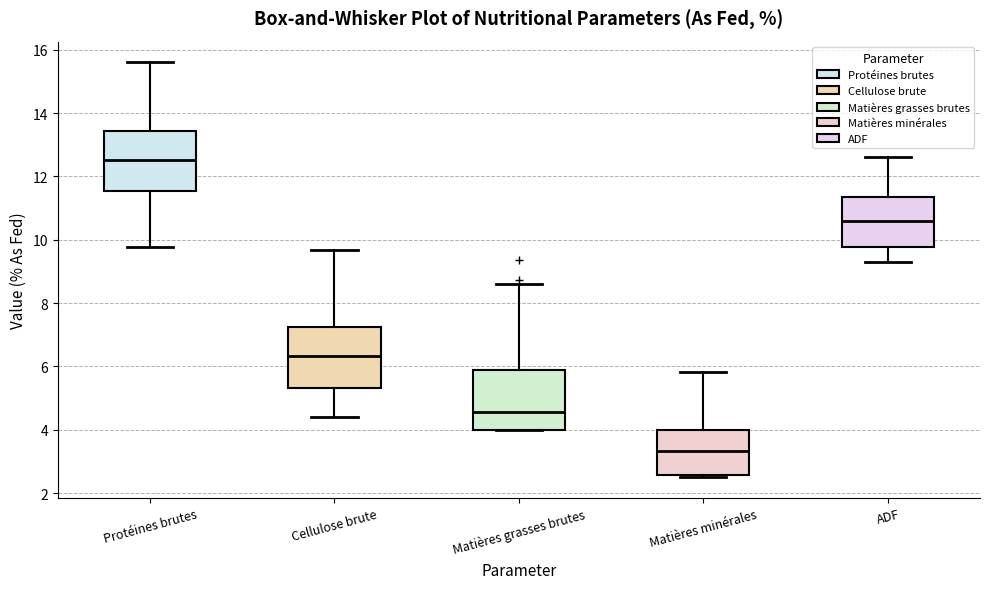

Reading left to right, read every box against the y-axis: the position of its median line, the range the box covers, and the ends of its whiskers. The values are not printed on the chart, so give them approximately, as read against the axis.

Protéines brutes: median 12.6, box 11.6 to 13.4, whiskers 9.8 to 15.6
Cellulose brute: median 6.4, box 5.4 to 7.2, whiskers 4.4 to 9.6
Matières grasses brutes: median 4.6, box 4.0 to 5.8, whiskers 4.0 to 8.6
Matières minérales: median 3.4, box 2.6 to 4.0, whiskers 2.6 (just below the box's lower edge) to 5.8
ADF: median 10.6, box 9.8 to 11.4, whiskers 9.4 to 12.6